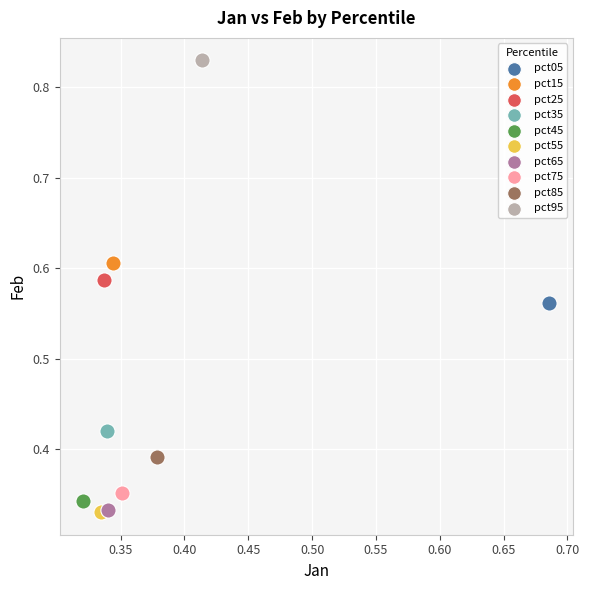

What are all the series names shown in the legend?

pct05, pct15, pct25, pct35, pct45, pct55, pct65, pct75, pct85, pct95